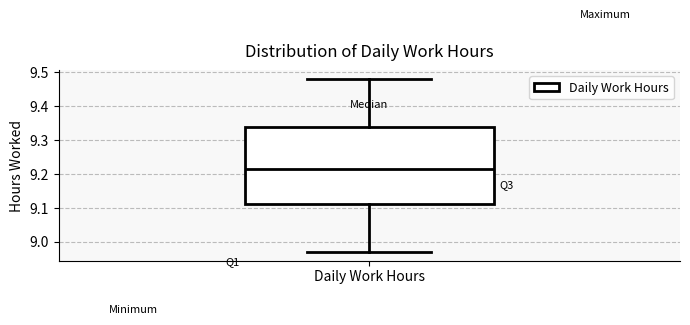

Where does the median line of the box for Daily Work Hours sit on the y-axis? The values are not printed on the chart, so give them approximately, as read against the axis.

9.22